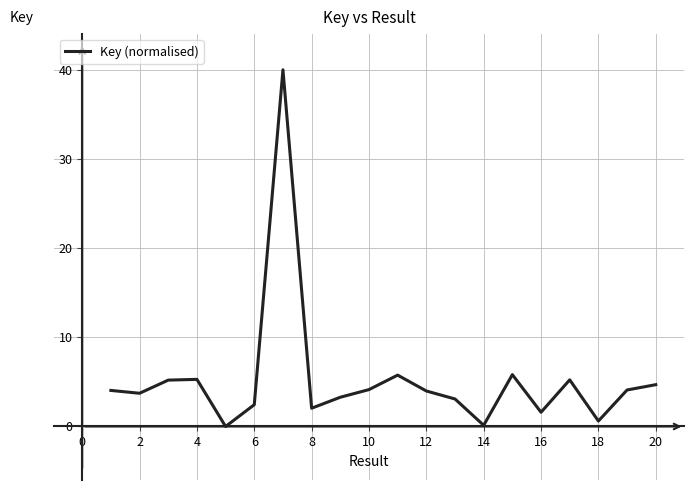

What is the difference between the maximum and minimum values?

40.0